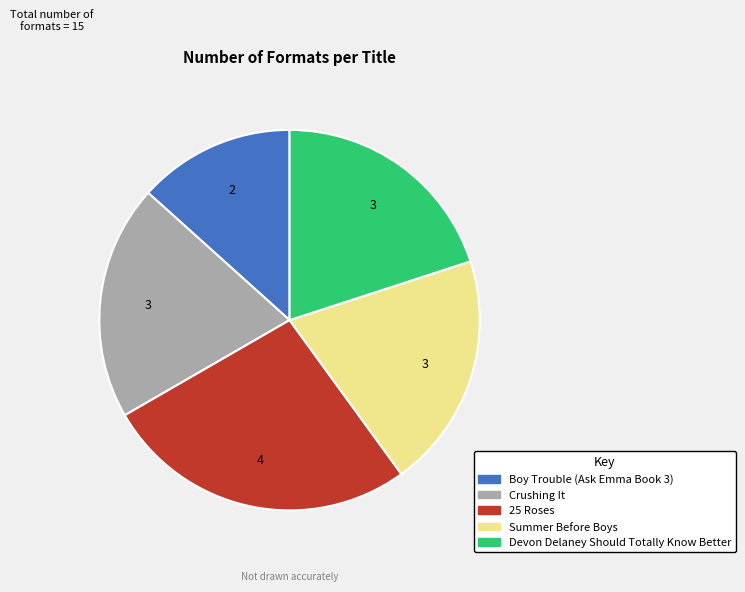

Which slice is the largest?

25 Roses